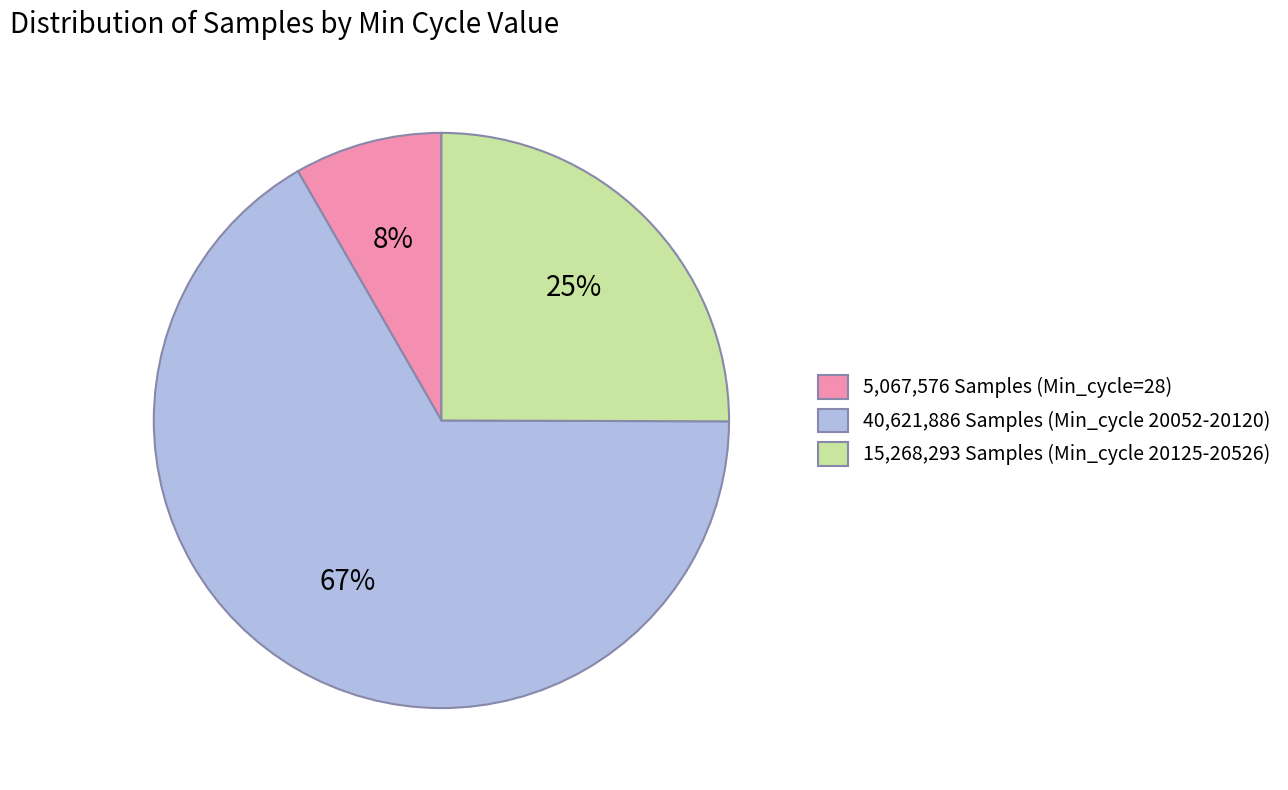

Count the number of slices in the pie.

3